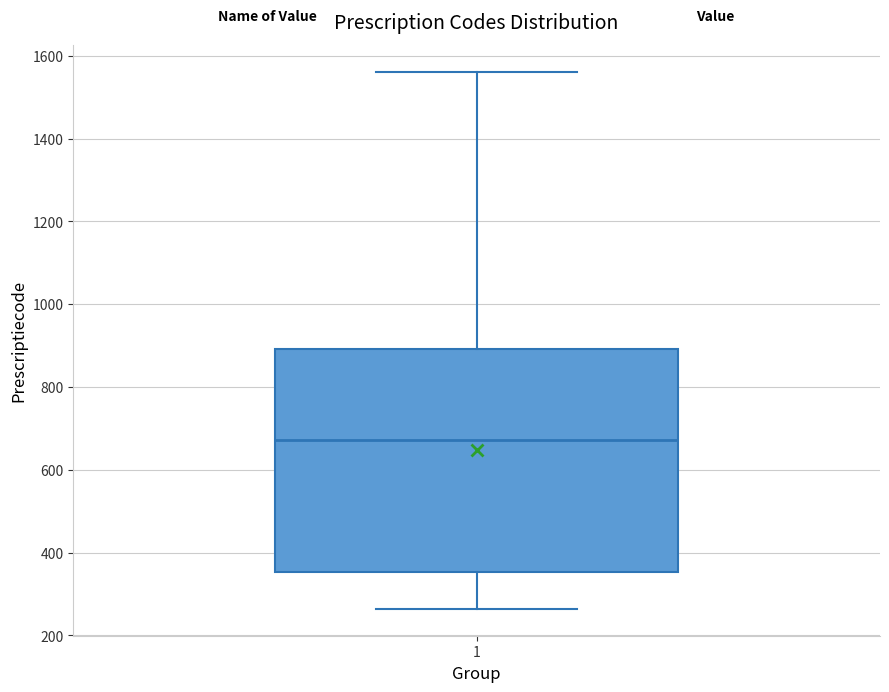

Transcribe this box plot: give where the median line is, the range the box spans, and where the two whiskers end, as read against the y-axis. The values are not printed on the chart, so give them approximately, as read against the axis.

median 680, box 360 to 900, whiskers 260 to 1560